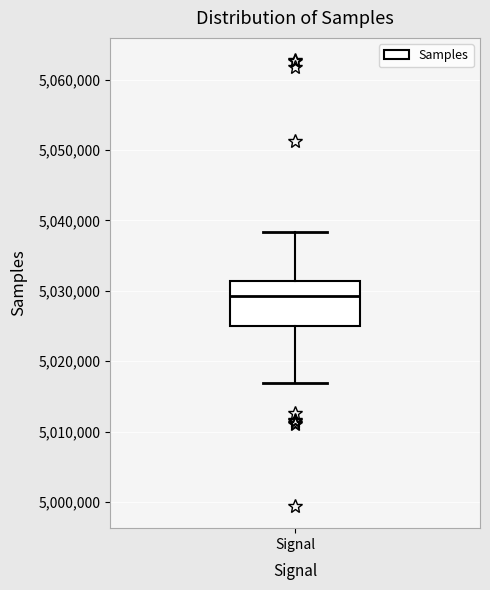

Where is the lower edge of the box for Signal on the y-axis? The values are not printed on the chart, so give them approximately, as read against the axis.

5025000